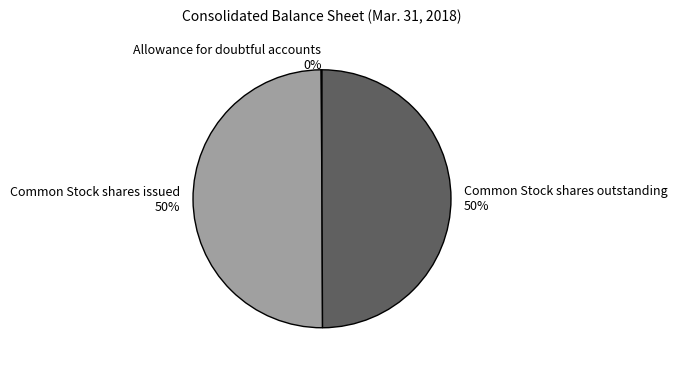

To the nearest percent, what percentage of the pie is Common Stock shares outstanding?

50%